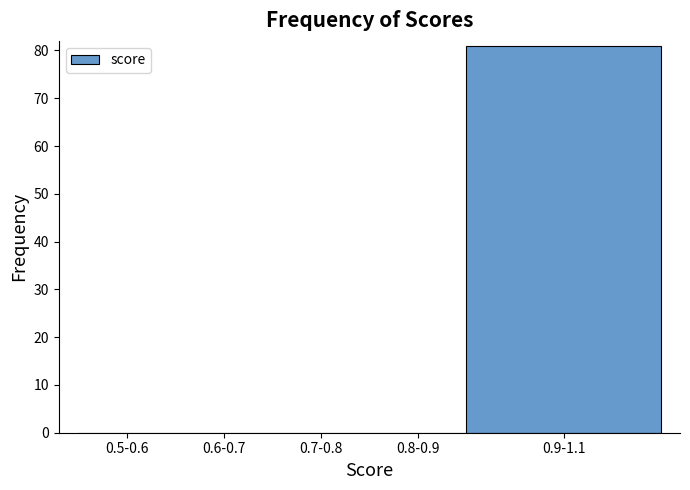

Reading left to right, extract all data points from this chart.

0.5-0.6=0	0.6-0.7=0	0.7-0.8=0	0.8-0.9=0	0.9-1.1=81